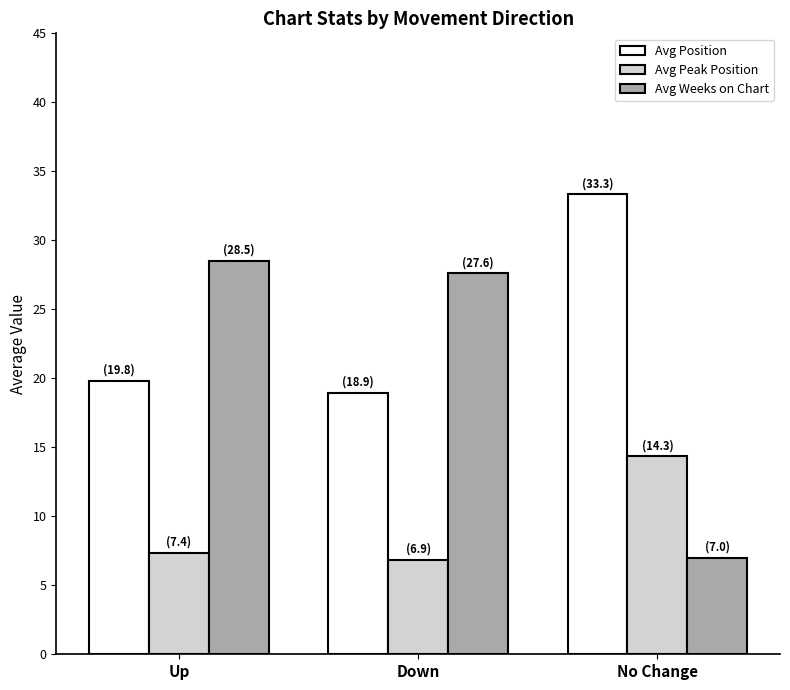

Reading right to left, list all the values displayed in this chart.

Avg Position: No Change=33.3	Down=18.9	Up=19.8
Avg Peak Position: No Change=14.3	Down=6.9	Up=7.4
Avg Weeks on Chart: No Change=7.0	Down=27.6	Up=28.5